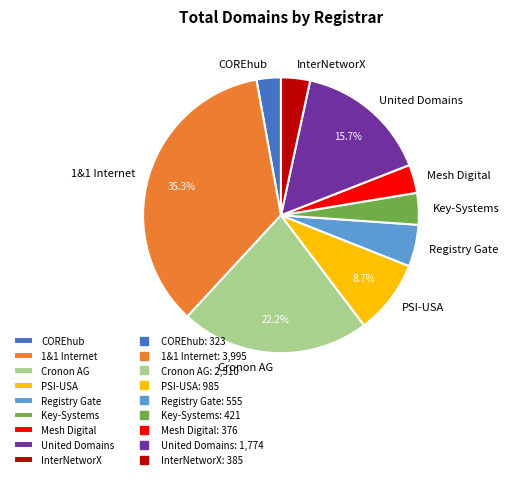

How much of the chart is everything except 1&1 Internet?

64.7%